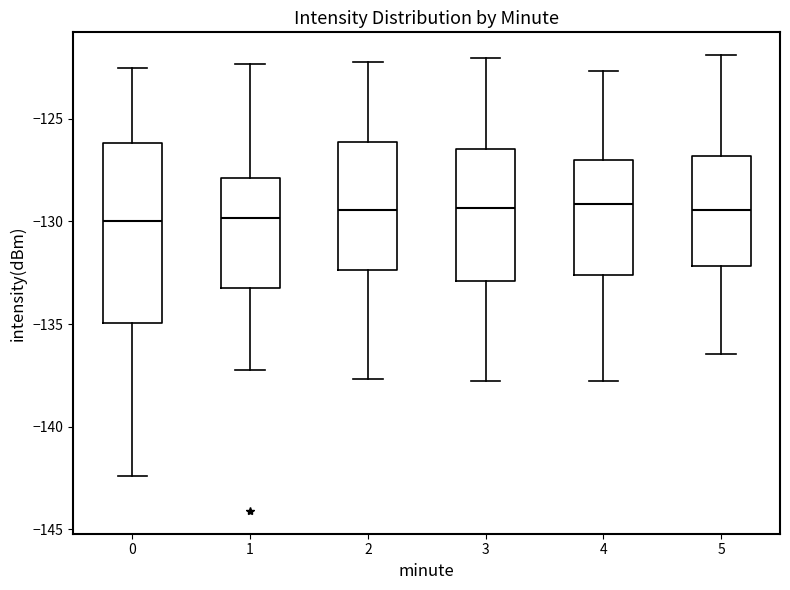

Reading left to right, transcribe this box plot: for each box, give where its median line is, the range the box spans, and where its two whiskers end, as read against the y-axis. The values are not printed on the chart, so give them approximately, as read against the axis.

0: median -130.0, box -135.0 to -126.0, whiskers -142.5 to -122.5
1: median -130.0, box -133.0 to -128.0, whiskers -137.0 to -122.5
2: median -129.5, box -132.5 to -126.0, whiskers -137.5 to -122.0
3: median -129.5, box -133.0 to -126.5, whiskers -138.0 to -122.0
4: median -129.0, box -132.5 to -127.0, whiskers -138.0 to -122.5
5: median -129.5, box -132.0 to -127.0, whiskers -136.5 to -122.0